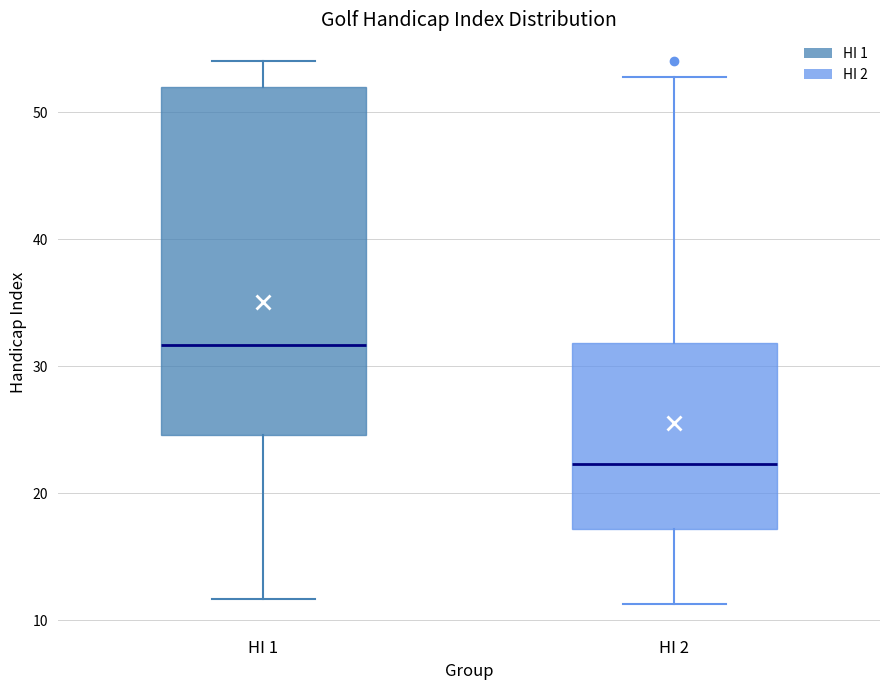

Which box is the tallest, from its lower edge to its upper edge?

HI 1